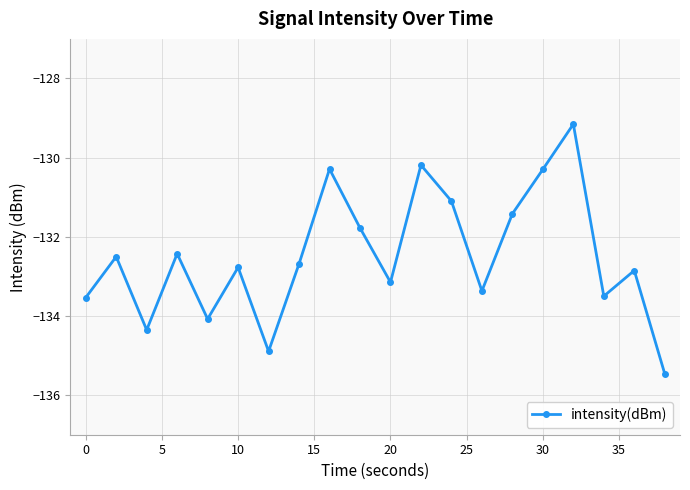

What is the value of the 5th point from the left?

-134.1